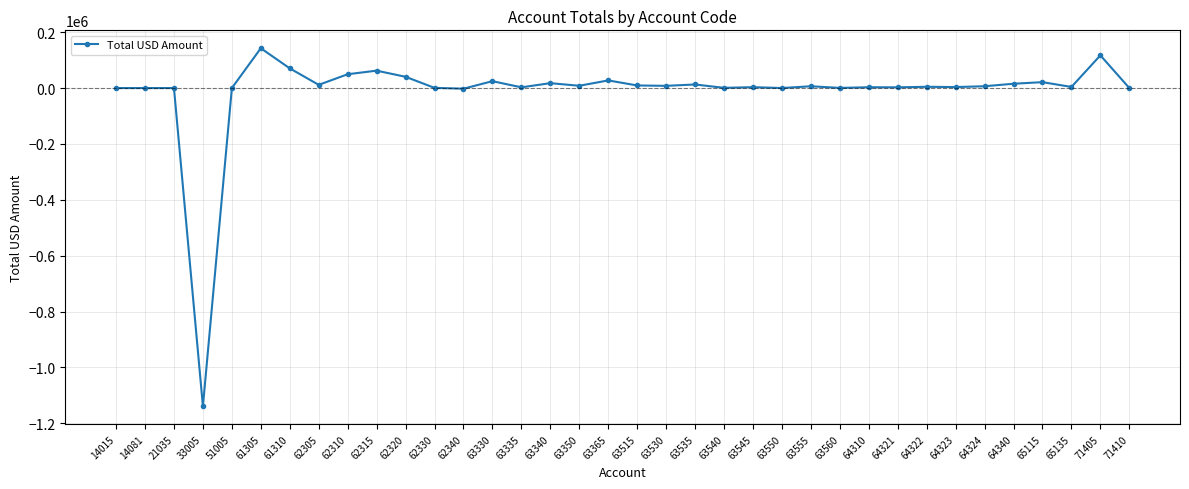

Count the number of categories in the chart.

36